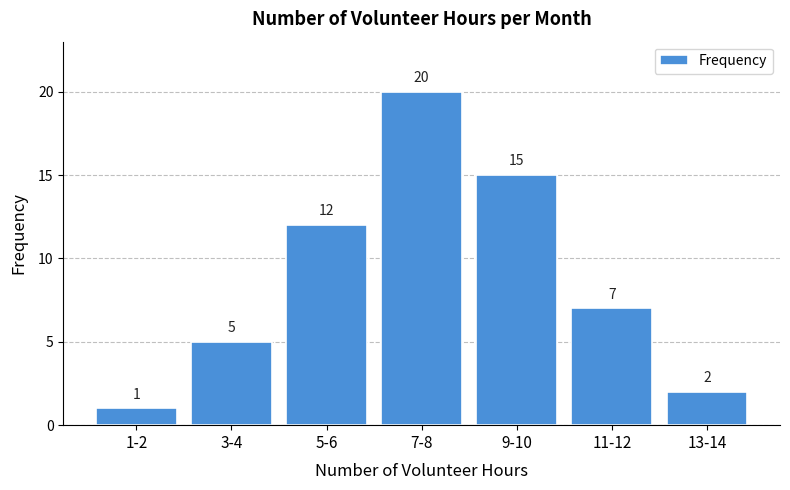

Reading left to right, list all the values displayed in this chart.

1	5	12	20	15	7	2